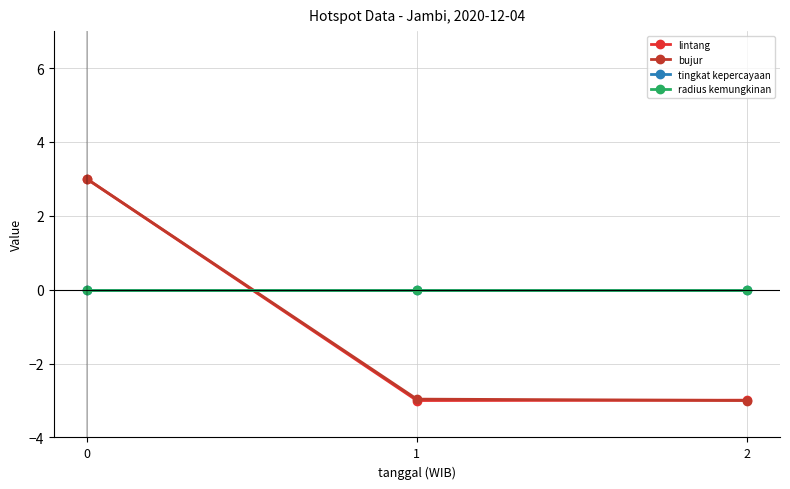

Is this an area chart (filled region under the line)?

No